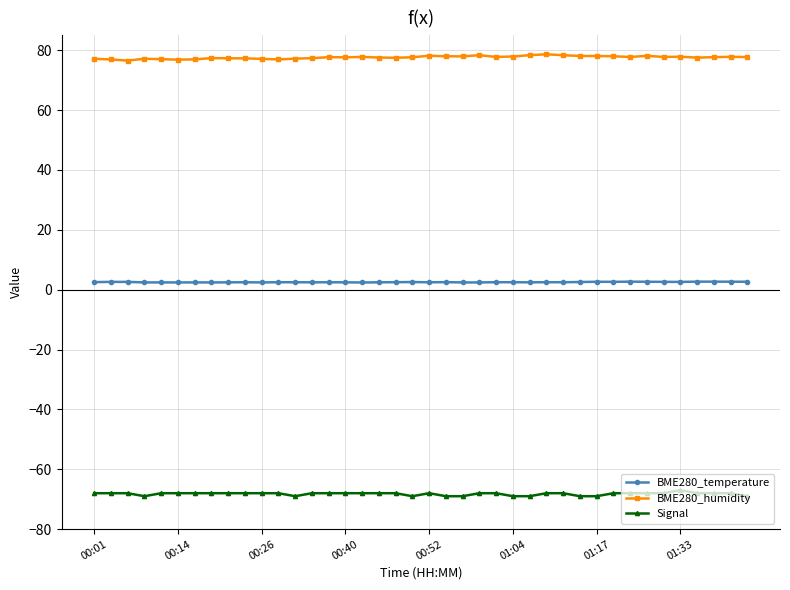

True or false: BME280_temperature and Signal intersect in this chart.

False